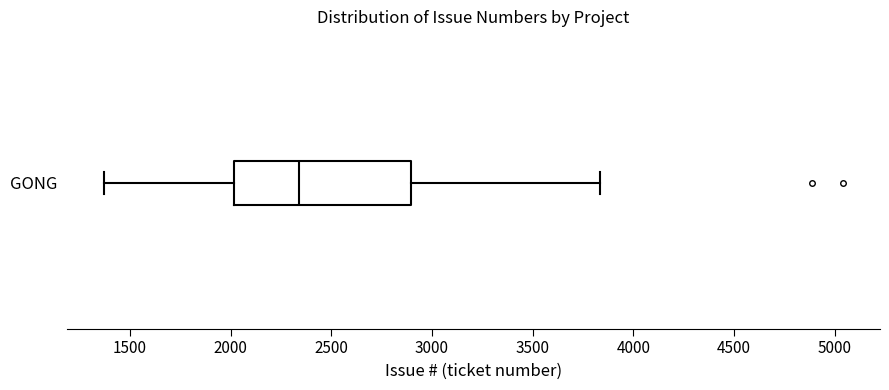

Where does the right whisker of the box for GONG end on the x-axis? The values are not printed on the chart, so give them approximately, as read against the axis.

3850